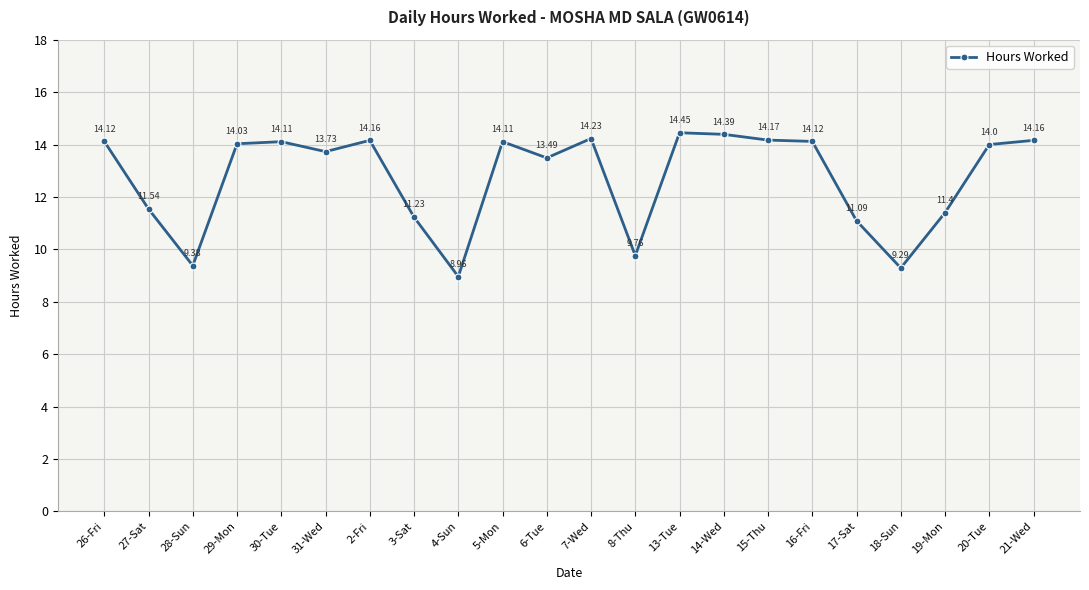

What is the difference between the maximum and minimum values?

5.5